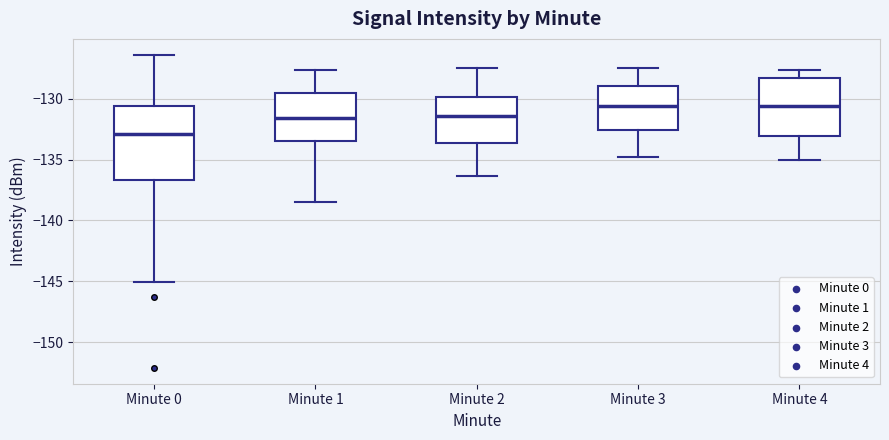

Where does the median line of the box for Minute 0 sit on the y-axis? The values are not printed on the chart, so give them approximately, as read against the axis.

-133.0